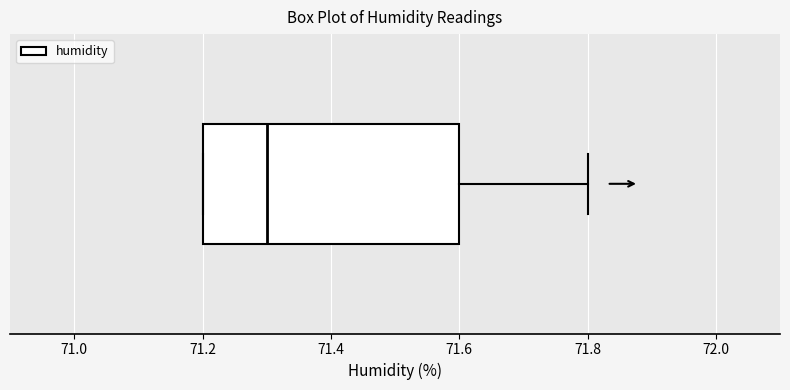

Where does the right whisker of the box end on the x-axis? The values are not printed on the chart, so give them approximately, as read against the axis.

71.8